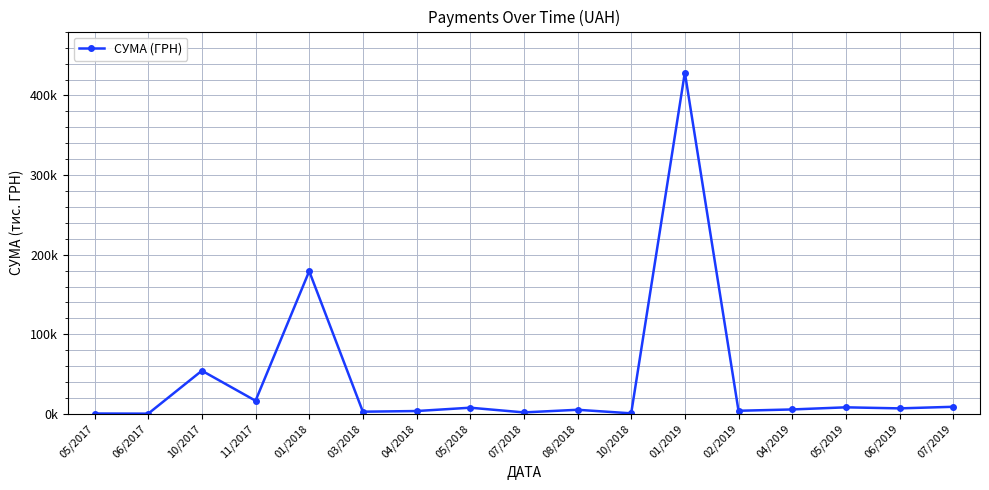

Which category has the lowest value across all series?

06/2017